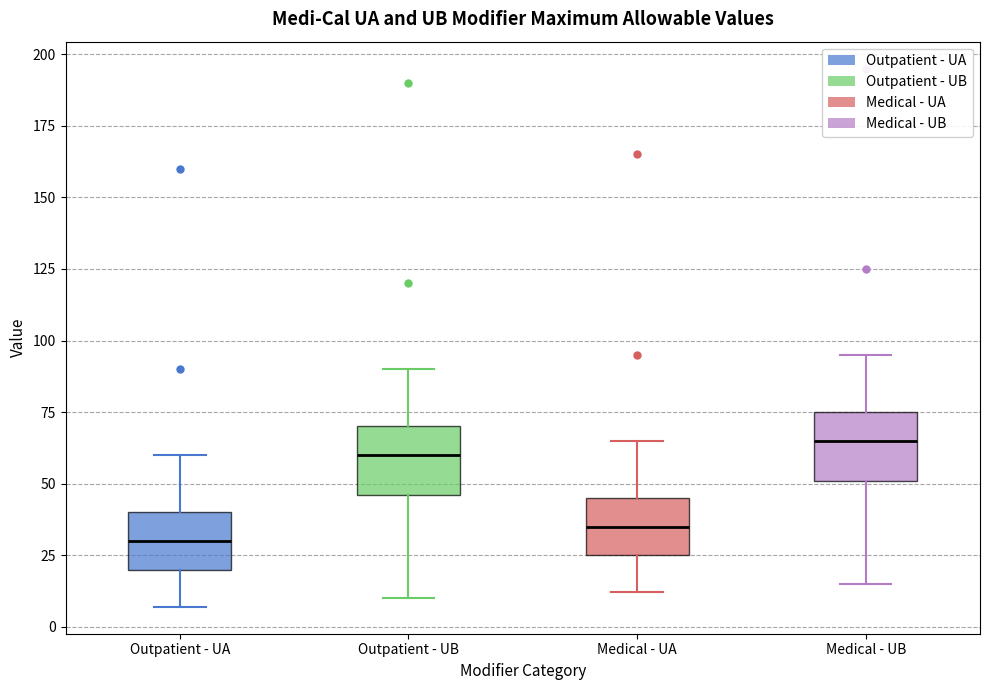

Which box has the highest median line?

Medical - UB